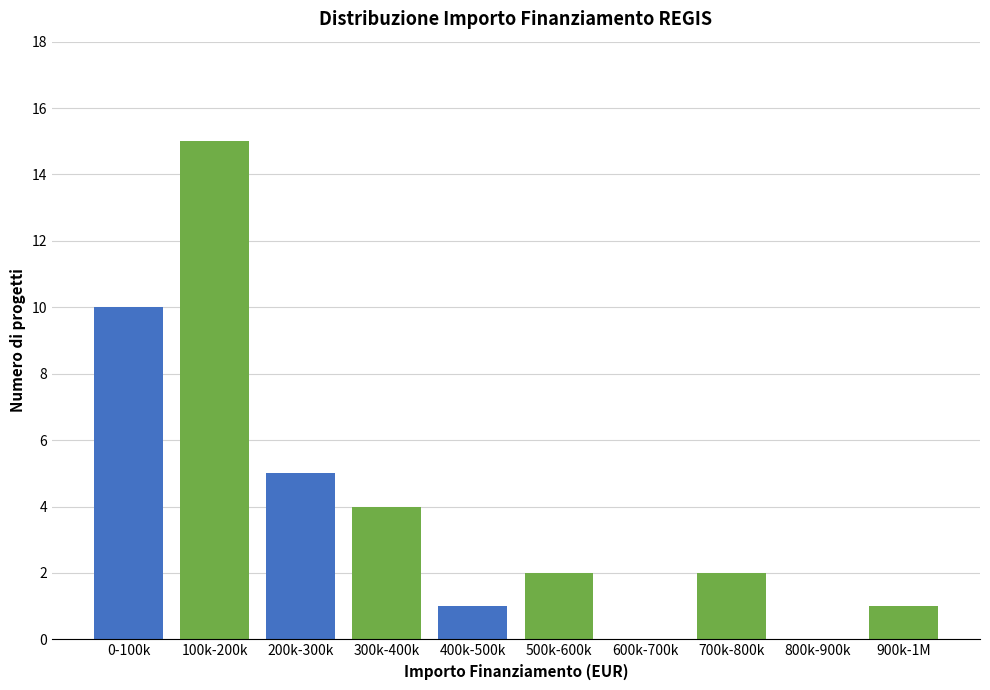

Reading left to right, transcribe all the data shown in this chart.

0-100k=10	100k-200k=15	200k-300k=5	300k-400k=4	400k-500k=1	500k-600k=2	600k-700k=0	700k-800k=2	800k-900k=0	900k-1M=1